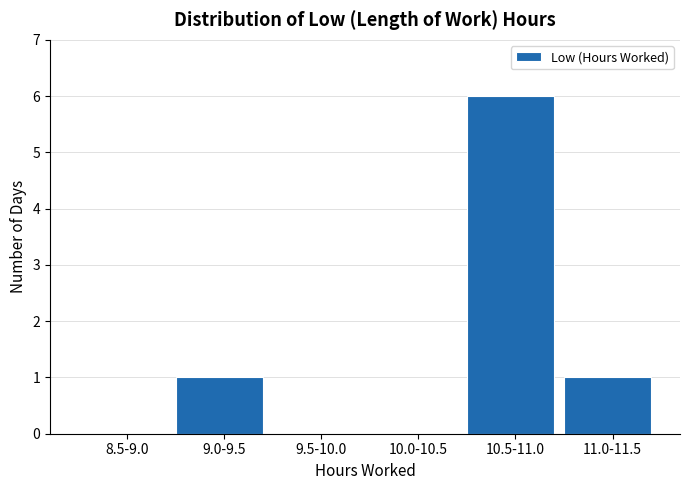

Reading left to right, transcribe all the data shown in this chart.

8.5-9.0=0	9.0-9.5=1	9.5-10.0=0	10.0-10.5=0	10.5-11.0=6	11.0-11.5=1